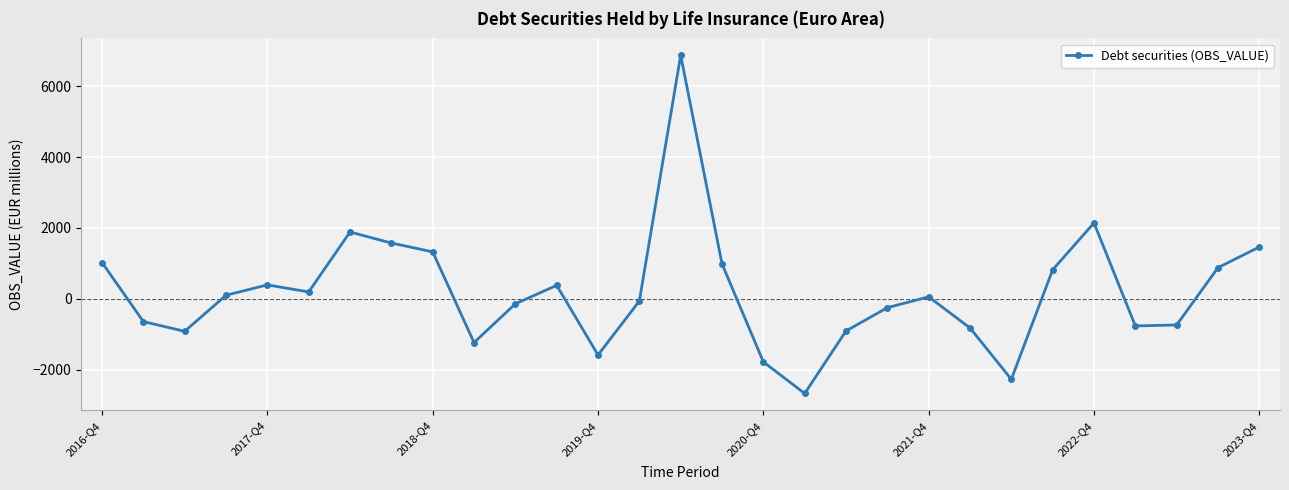

Does the chart display data point markers on the line(s)?

Yes